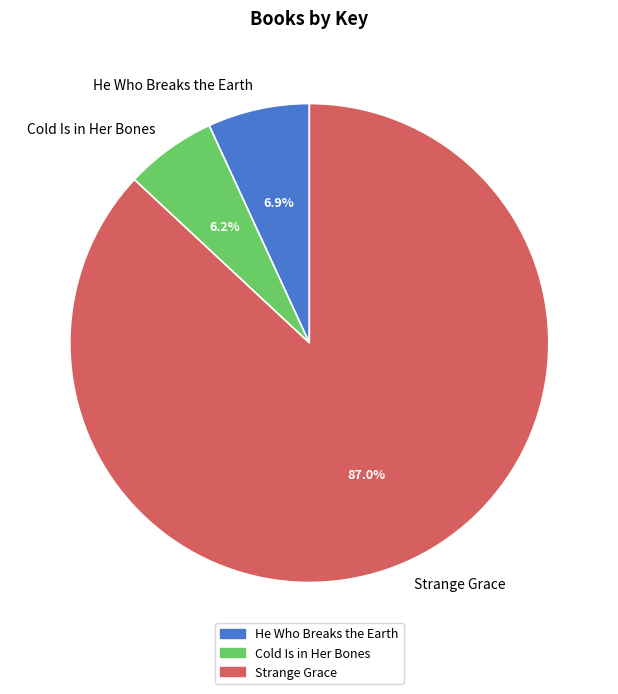

How many segments does this pie chart have?

3